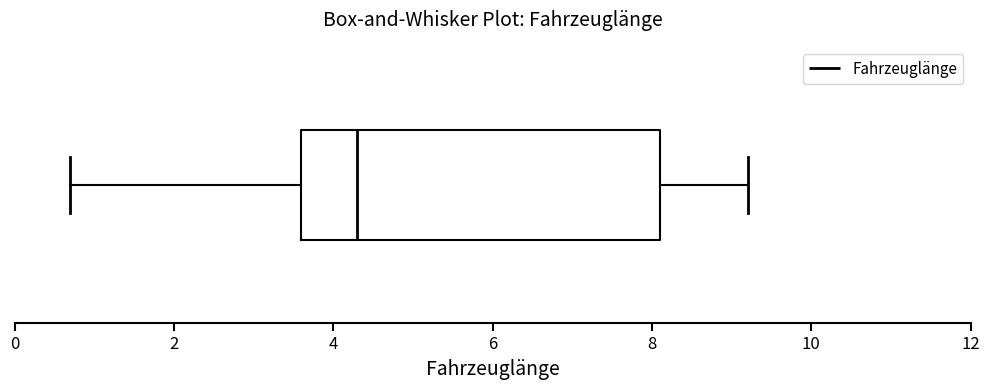

Transcribe this box plot: give where the median line is, the range the box spans, and where the two whiskers end, as read against the x-axis. The values are not printed on the chart, so give them approximately, as read against the axis.

median 4.4, box 3.6 to 8.2, whiskers 0.8 to 9.2